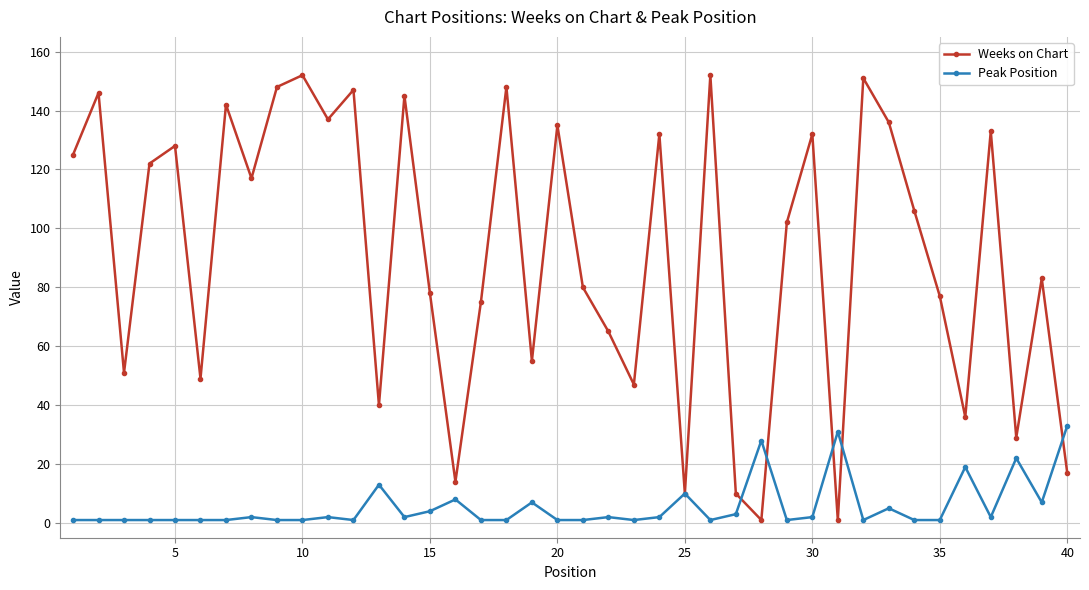

List the series in order of their peak value, highest first.

Weeks on Chart, Peak Position